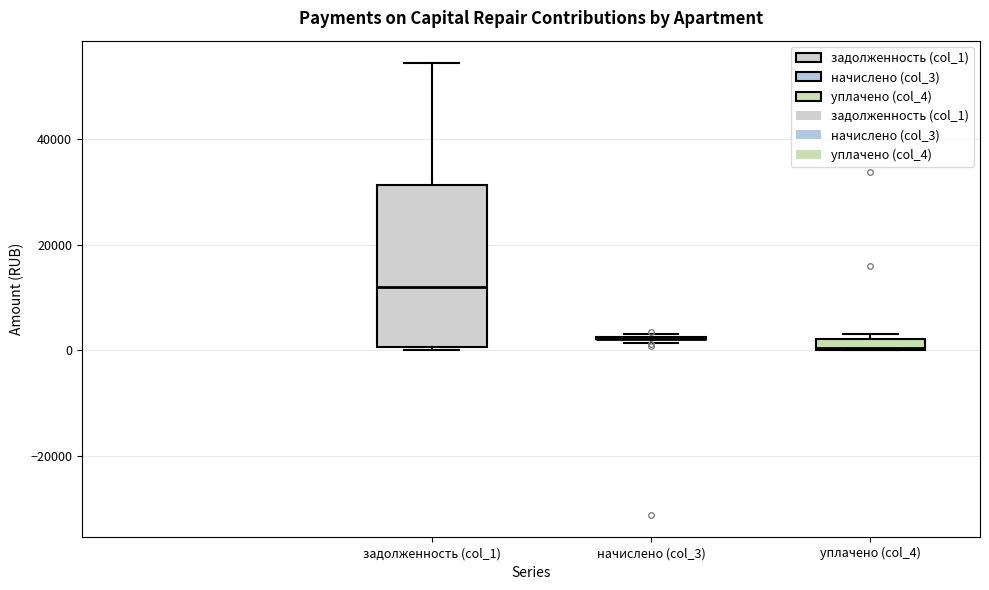

Where is the lower edge of the box for задолженность (col_1) on the y-axis? The values are not printed on the chart, so give them approximately, as read against the axis.

0